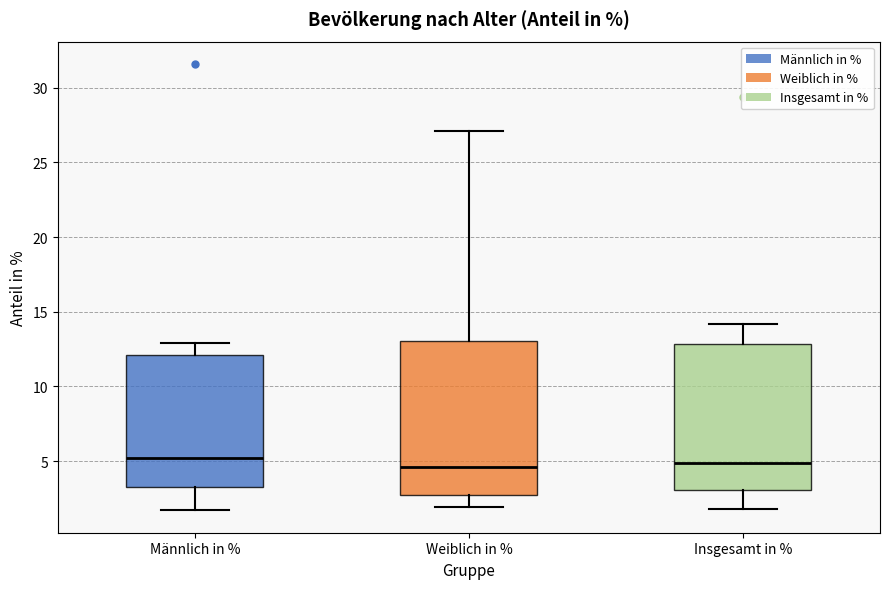

Reading left to right, read every box against the y-axis: the position of its median line, the range the box covers, and the ends of its whiskers. The values are not printed on the chart, so give them approximately, as read against the axis.

Männlich in %: median 5.0, box 3.5 to 12.0, whiskers 1.5 to 13.0
Weiblich in %: median 4.5, box 3.0 to 13.0, whiskers 2.0 to 27.0
Insgesamt in %: median 5.0, box 3.0 to 13.0, whiskers 2.0 to 14.0